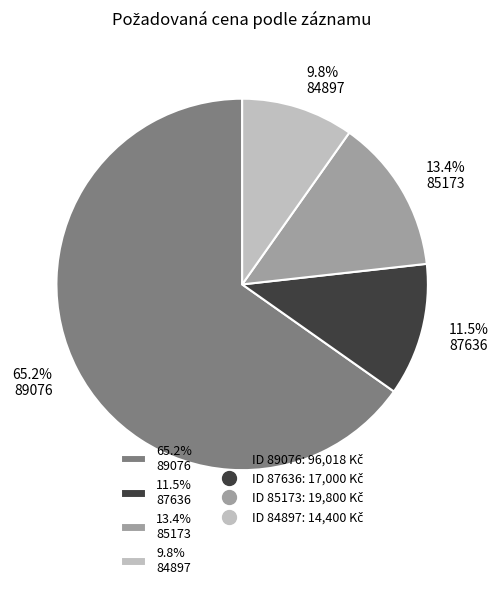

Count the number of slices in the pie.

4